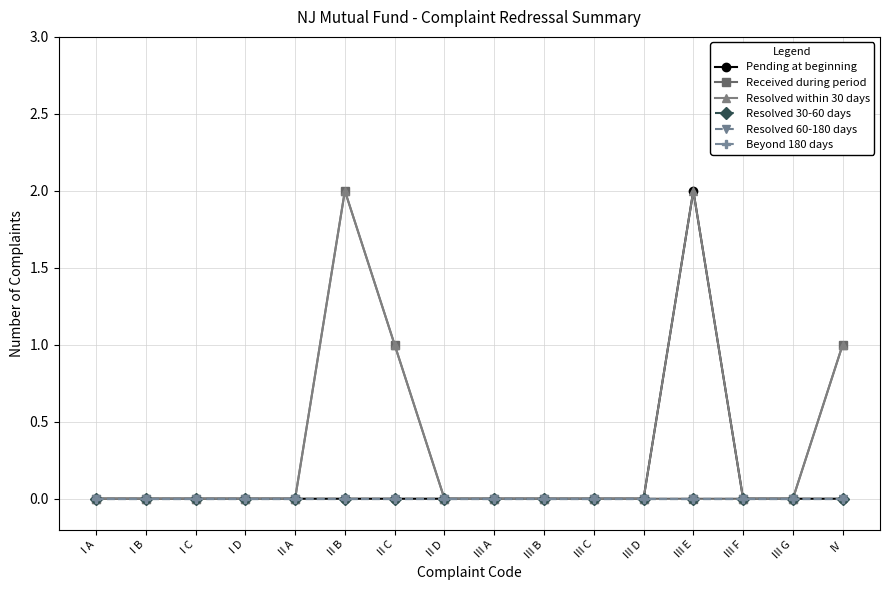

Which category has the lowest value in the Received during period series?

I A